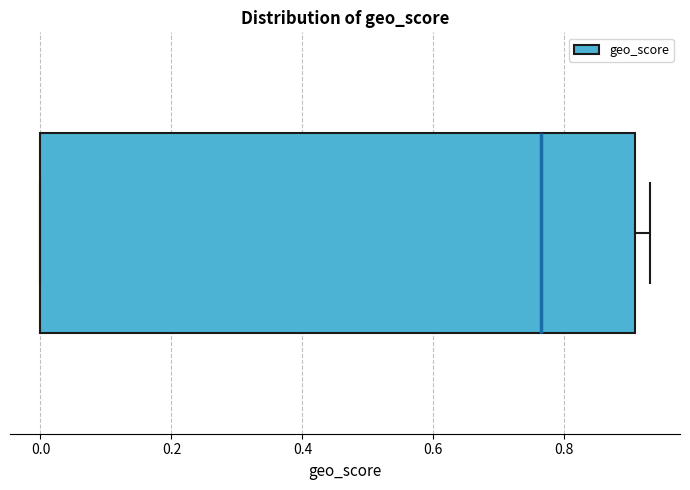

Where does the median line of the box sit on the x-axis? The values are not printed on the chart, so give them approximately, as read against the axis.

0.76